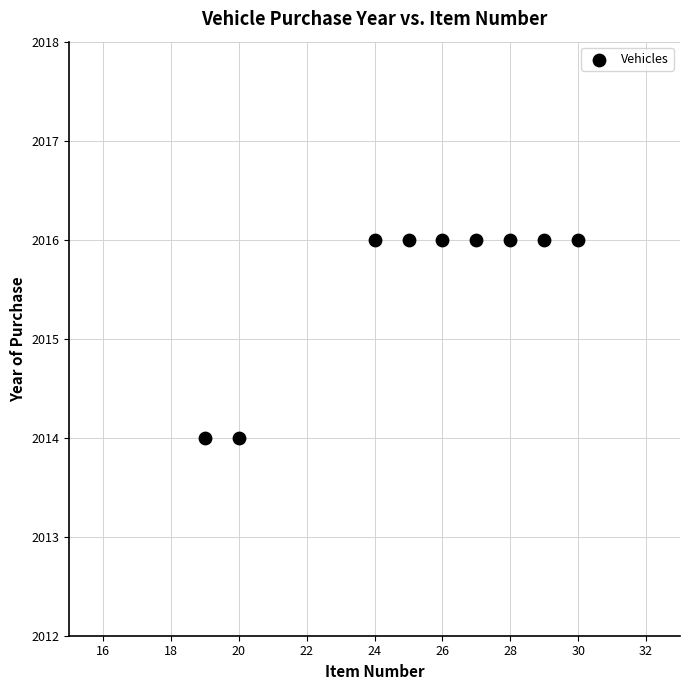

What is the range of X values (max minus min)?

11